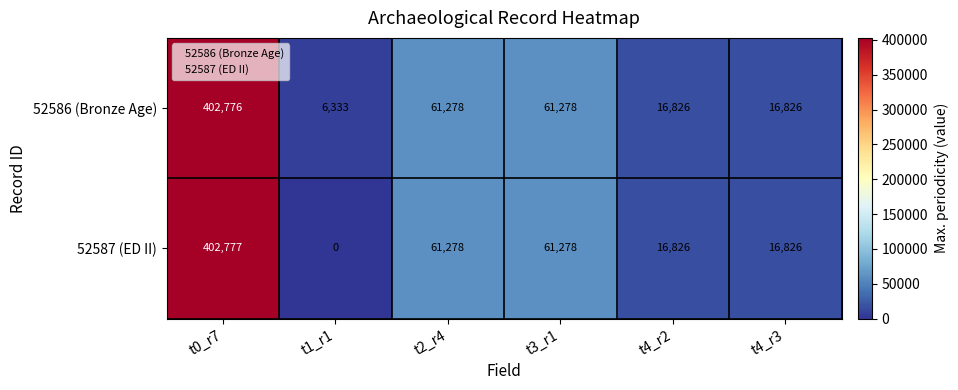

True or false: 52586 (Bronze Age) has a value of 16826 at t4_r3.

True